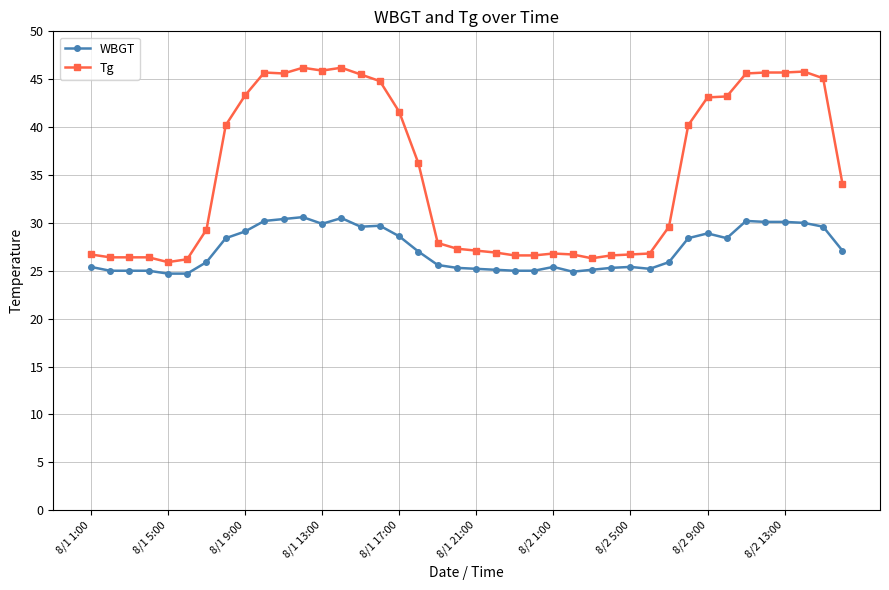

What is the difference between the maximum and minimum values in the Tg series?

20.3